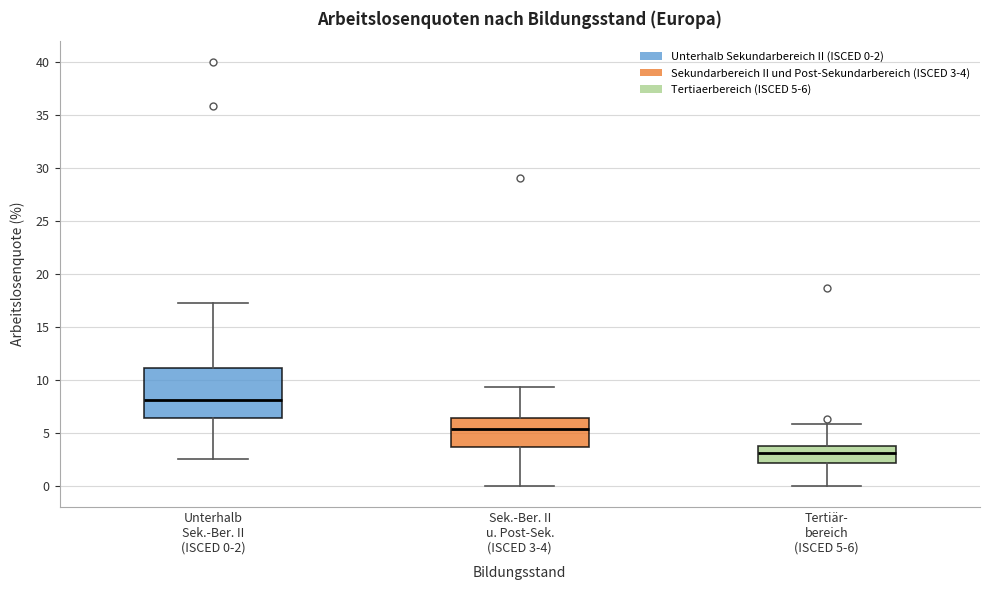

Reading left to right, read every box against the y-axis: the position of its median line, the range the box covers, and the ends of its whiskers. The values are not printed on the chart, so give them approximately, as read against the axis.

Unterhalb Sek.-Ber. II (ISCED 0-2): median 8.0, box 6.5 to 11.0, whiskers 2.5 to 17.5
Sek.-Ber. II u. Post-Sek. (ISCED 3-4): median 5.5, box 3.5 to 6.5, whiskers 0.0 to 9.5
Tertiär- bereich (ISCED 5-6): median 3.0, box 2.0 to 4.0, whiskers 0.0 to 6.0